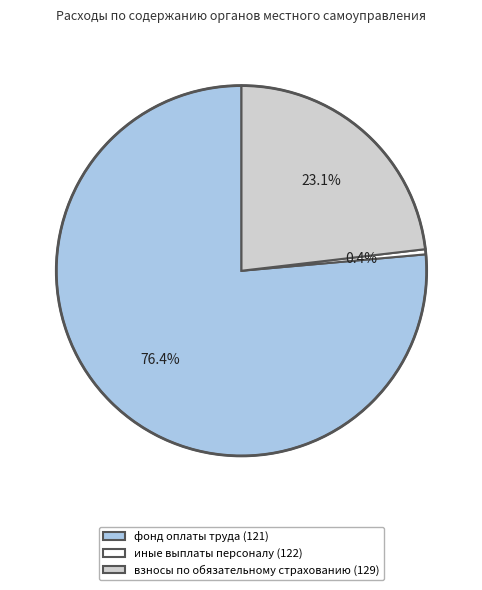

Which category has the biggest portion of the pie?

фонд оплаты труда (121)